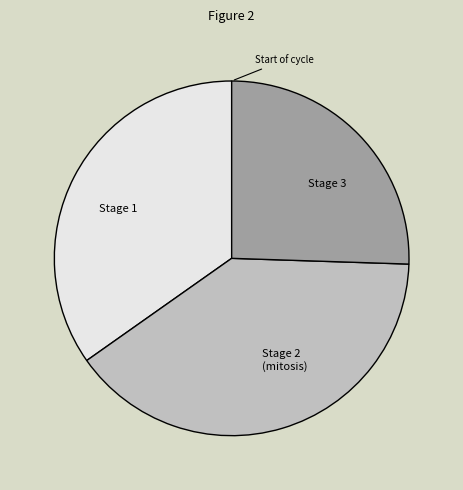

What is the ratio of the value at Stage 1 to the value at Stage 3?

1.4